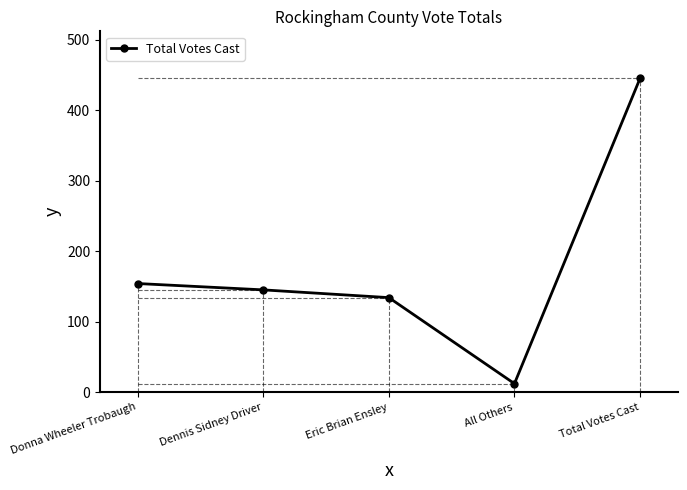

What is the value of the 2nd point from the left?

145